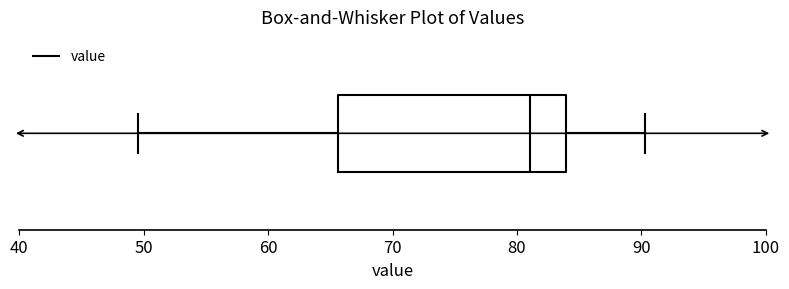

Where is the left edge of the box on the x-axis? The values are not printed on the chart, so give them approximately, as read against the axis.

66